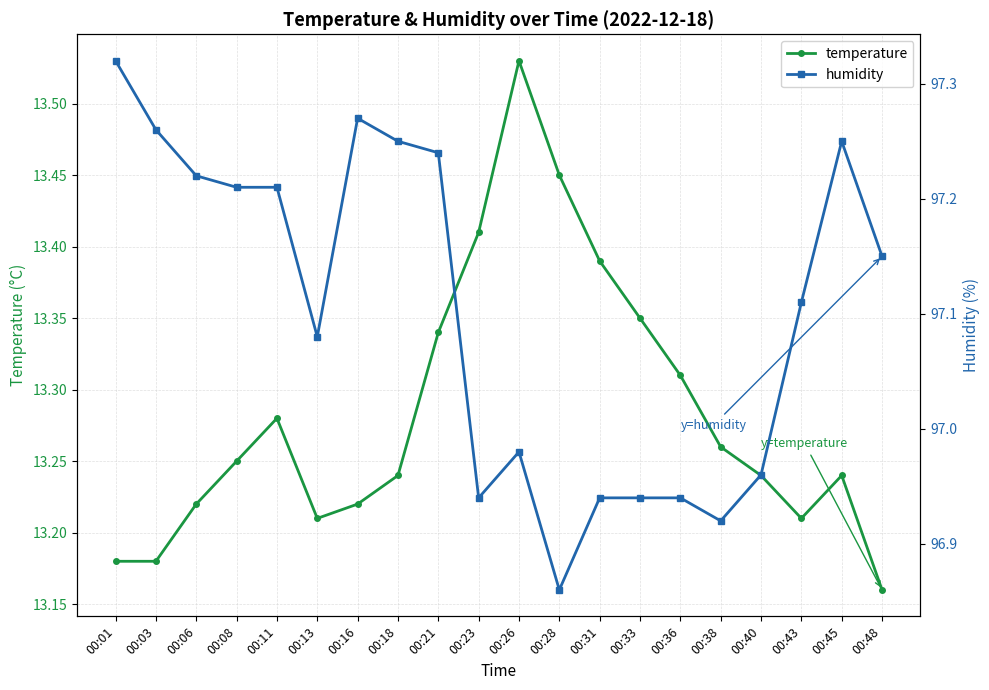

What is the smallest value displayed?

13.2